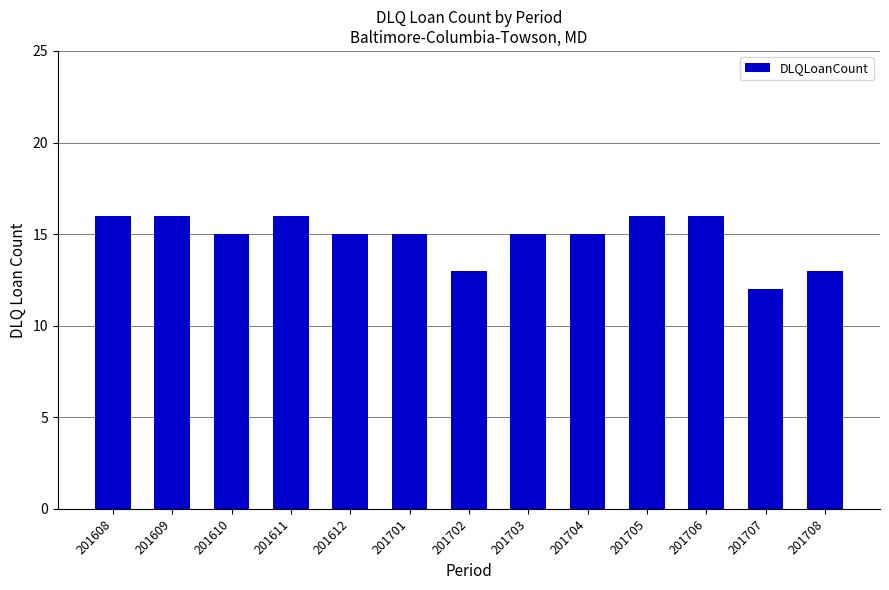

What is the greatest value displayed?

16